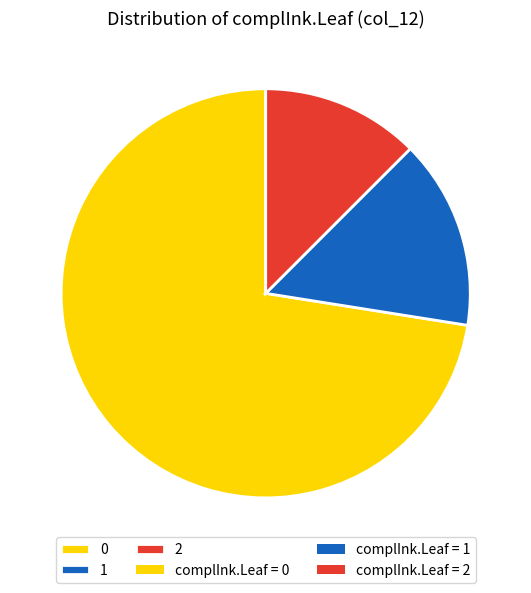

Rank the categories by value from lowest to highest.

2, 1, 0